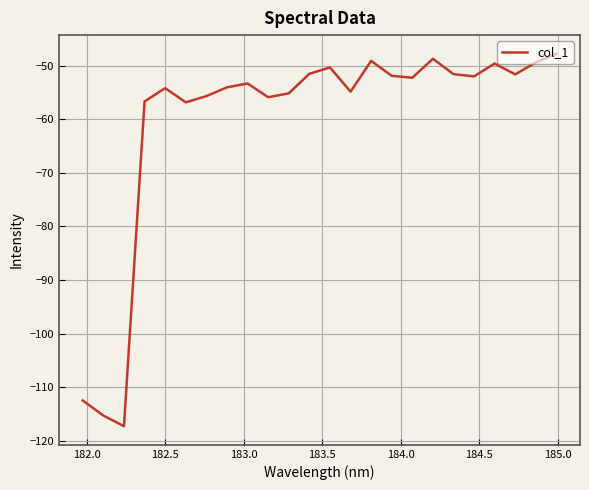

What is the sum of all values?

-1447.7